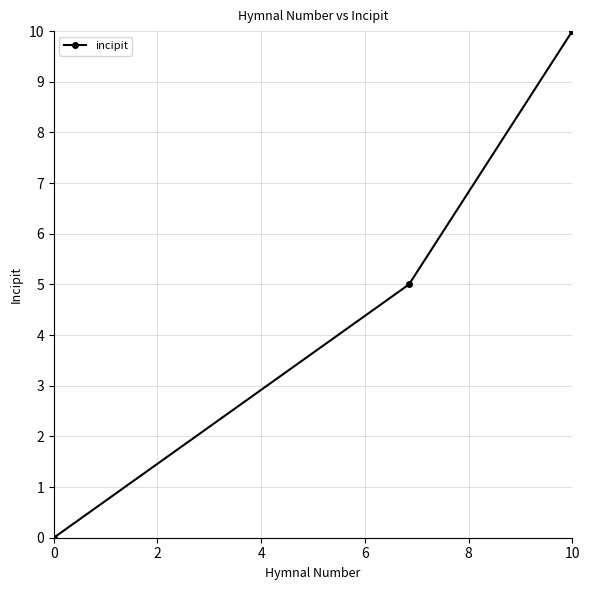

What is the value of the 3rd point from the left?

10